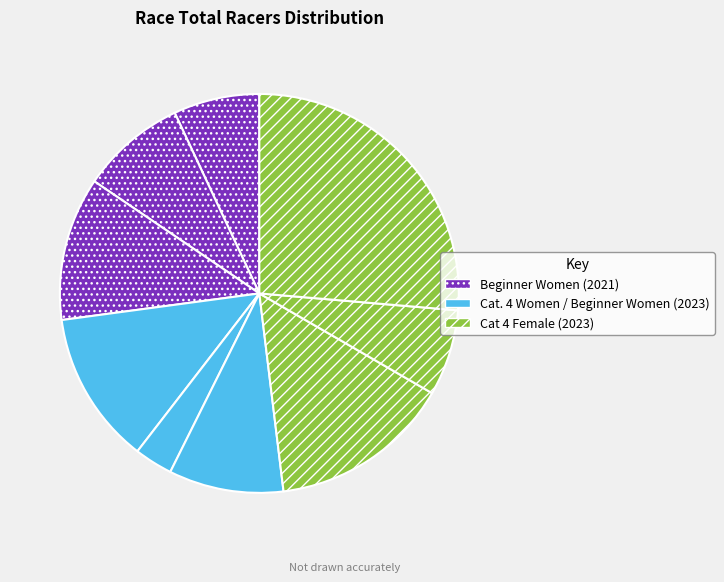

How many slices are in this pie chart?

9